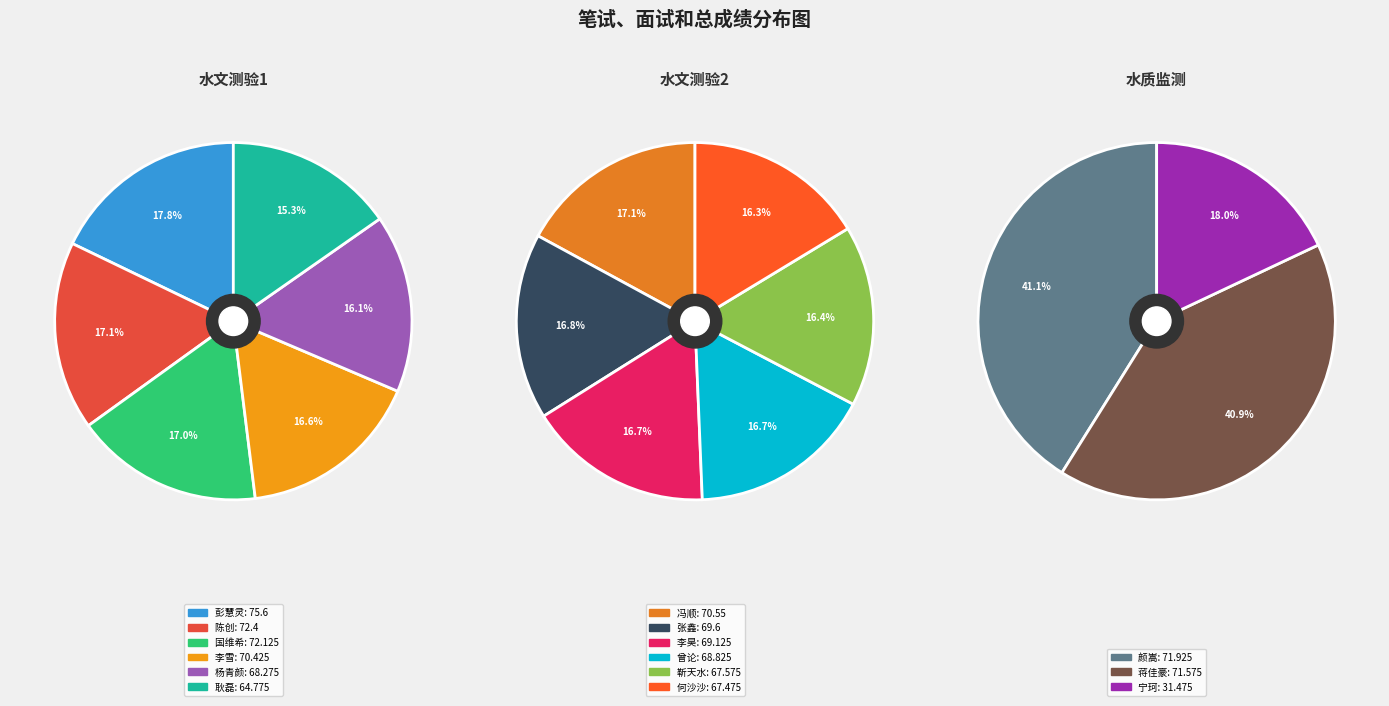

Does 曾论 represent more than half of the total?

No